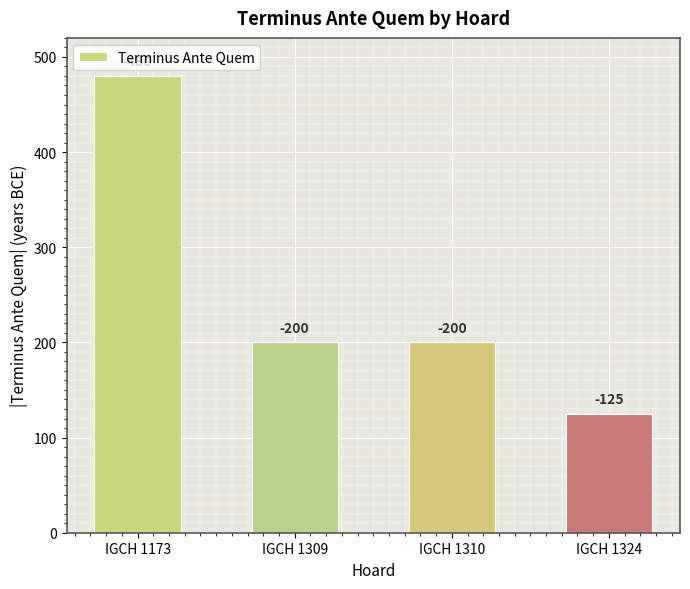

How many bars are there in total?

4